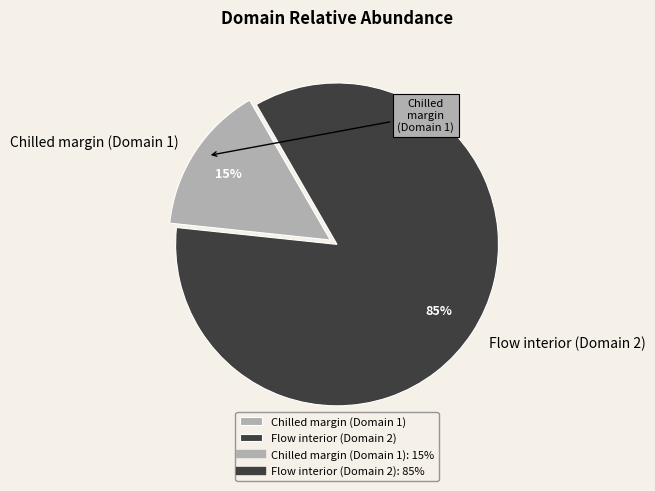

To the nearest percent, what is the difference between the largest and smallest slice percentages?

70%